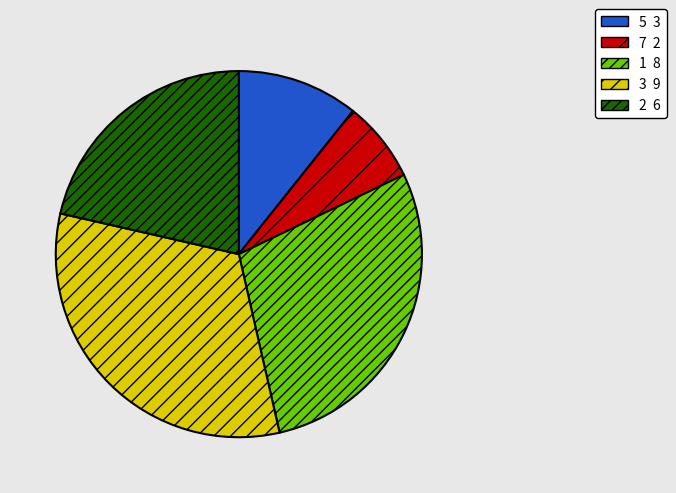

How many slices are in this pie chart?

5